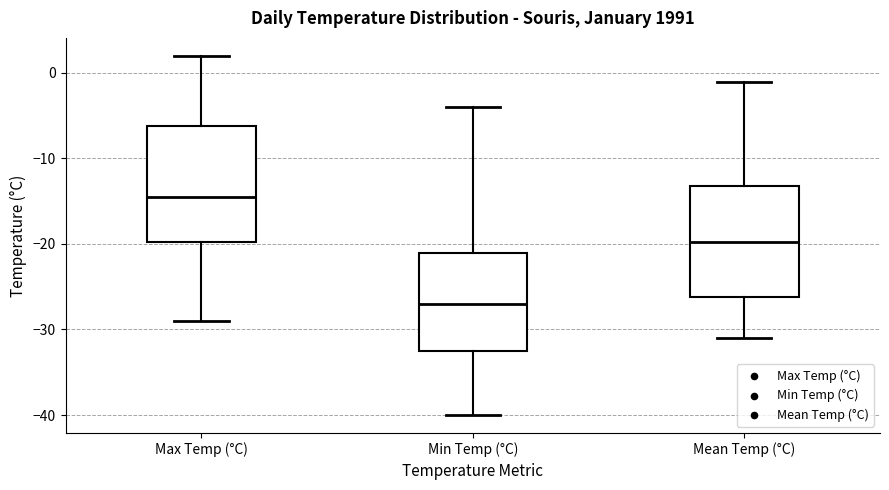

Where does the lower whisker of the box for Max Temp (°C) end on the y-axis? The values are not printed on the chart, so give them approximately, as read against the axis.

-29